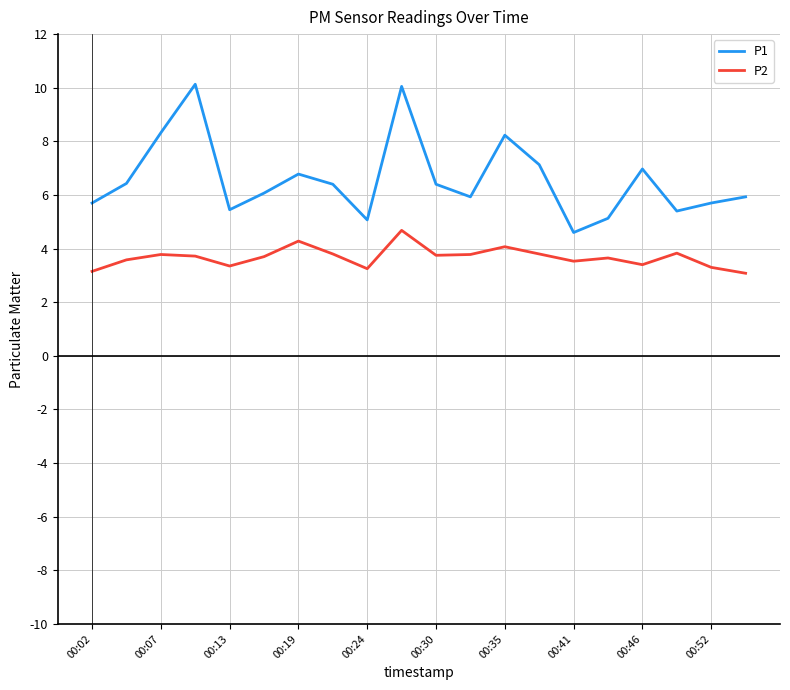

True or false: P2 and P1 cross at least once.

False